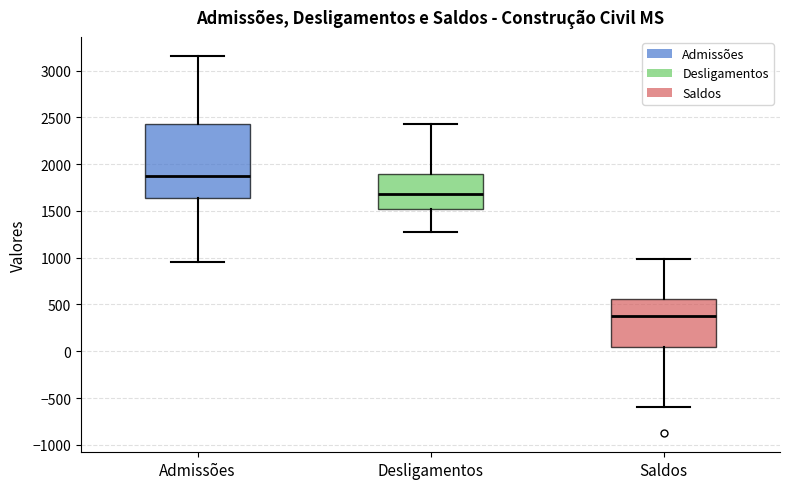

Reading left to right, transcribe this box plot: for each box, give where its median line is, the range the box spans, and where its two whiskers end, as read against the y-axis. The values are not printed on the chart, so give them approximately, as read against the axis.

Admissões: median 1850, box 1650 to 2400, whiskers 950 to 3150
Desligamentos: median 1700, box 1500 to 1900, whiskers 1300 to 2400
Saldos: median 350, box 50 to 550, whiskers -600 to 1000